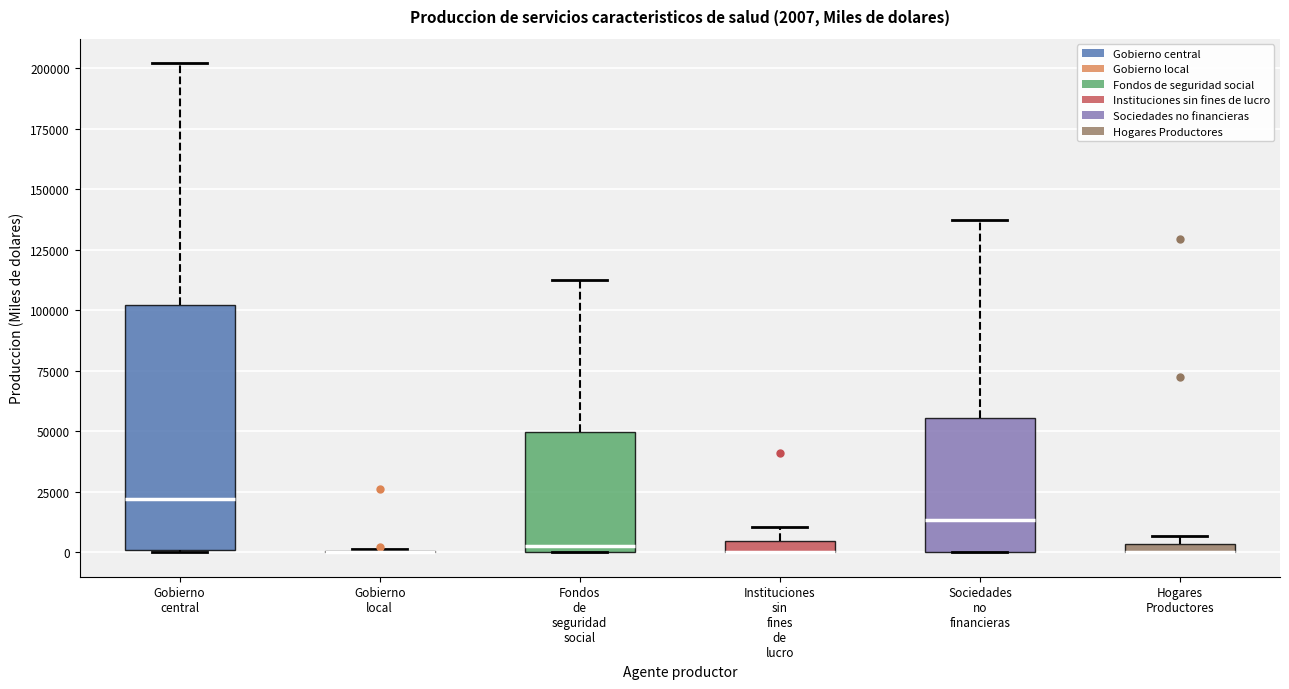

Which box is the tallest, from its lower edge to its upper edge?

Gobierno central